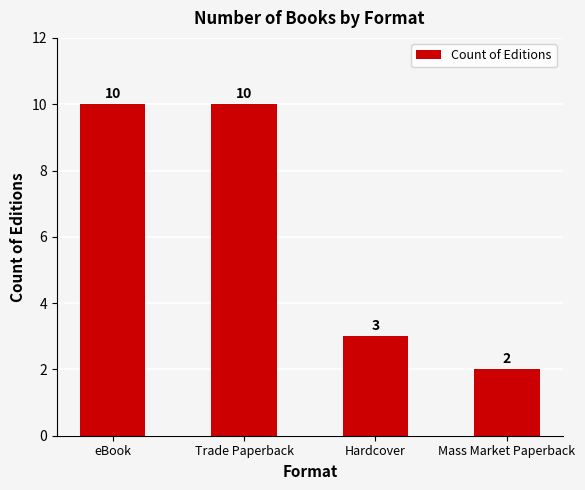

The value at eBook is 3. True or false?

False